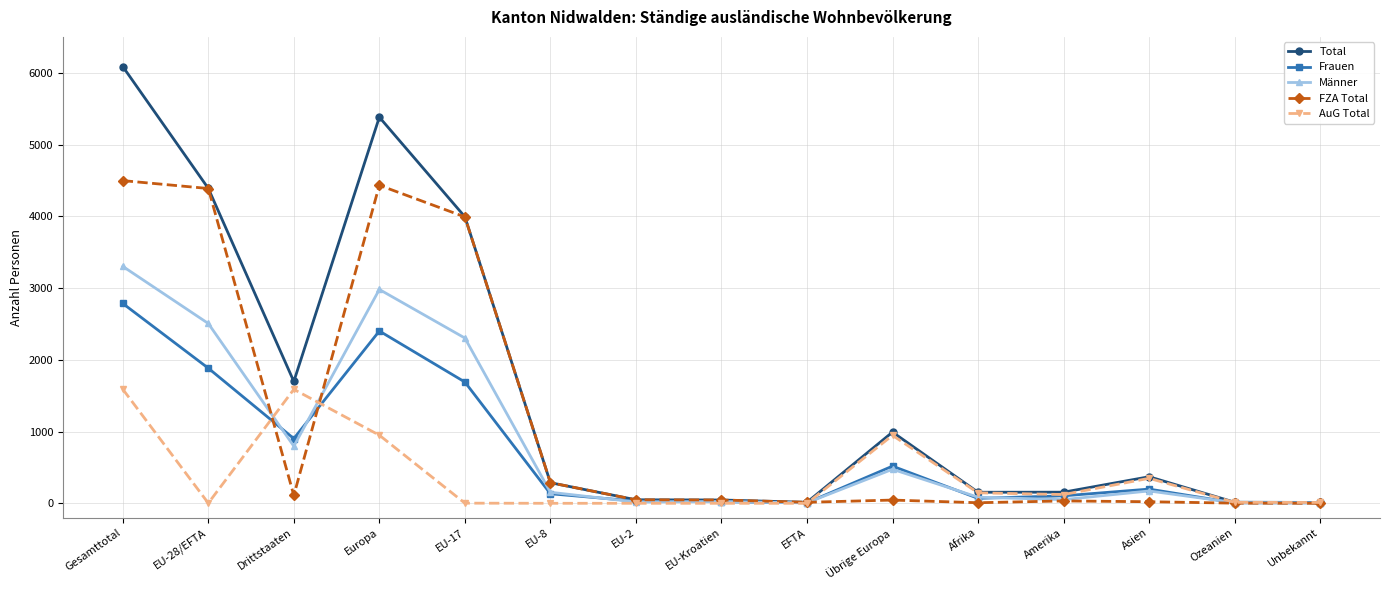

True or false: Frauen has a value of 2401 at Europa.

True